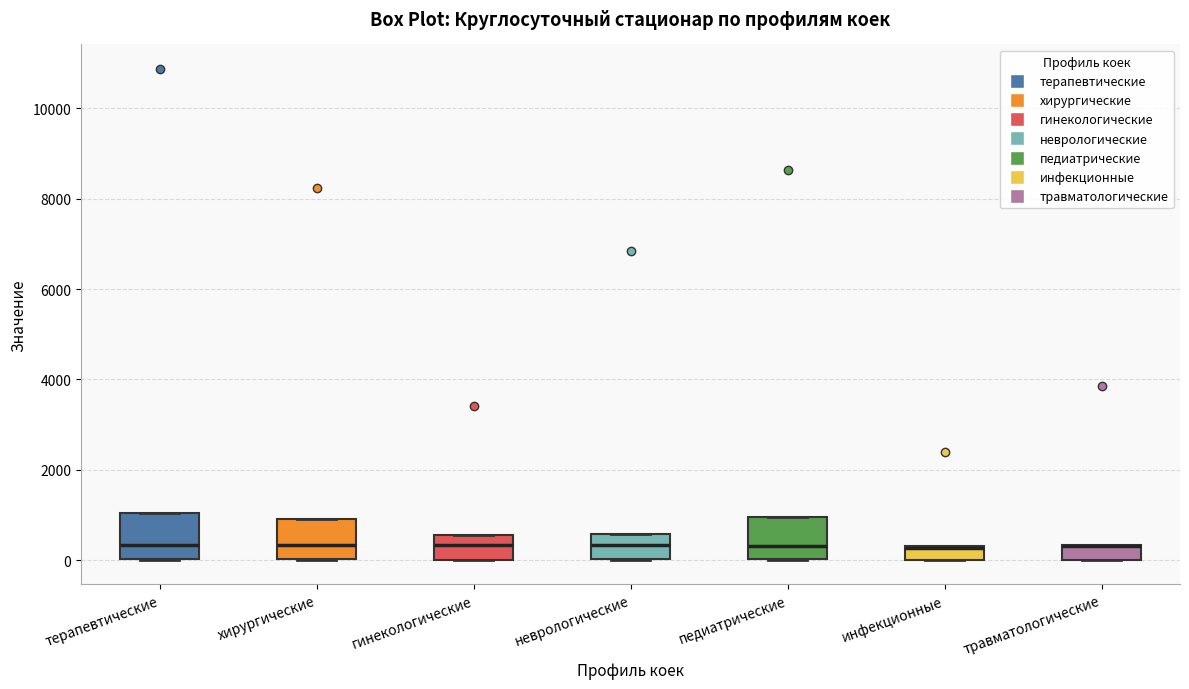

Reading left to right, read every box against the y-axis: the position of its median line, the range the box covers, and the ends of its whiskers. The values are not printed on the chart, so give them approximately, as read against the axis.

терапевтические: median 400, box 0 to 1000, whiskers 0 to 1000
хирургические: median 400, box 0 to 1000, whiskers 0 to 1000
гинекологические: median 400, box 0 to 600, whiskers 0 to 600
неврологические: median 400, box 0 to 600, whiskers 0 to 600
педиатрические: median 400, box 0 to 1000, whiskers 0 to 1000
инфекционные: median 200, box 0 to 400, whiskers 0 to 400
травматологические: median 400 (drawn on the box's upper edge), box 0 to 400, whiskers 0 to 400